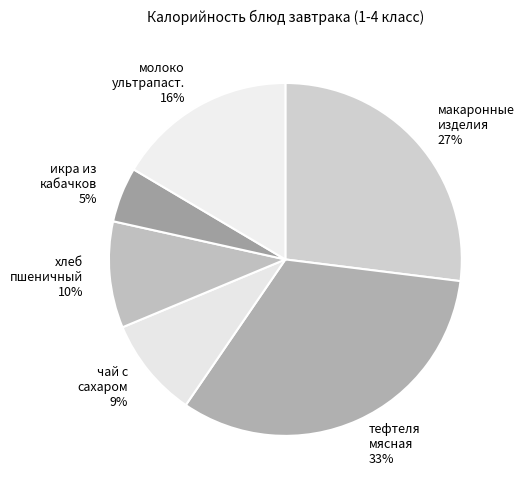

Which category has the biggest portion of the pie?

тефтеля мясная